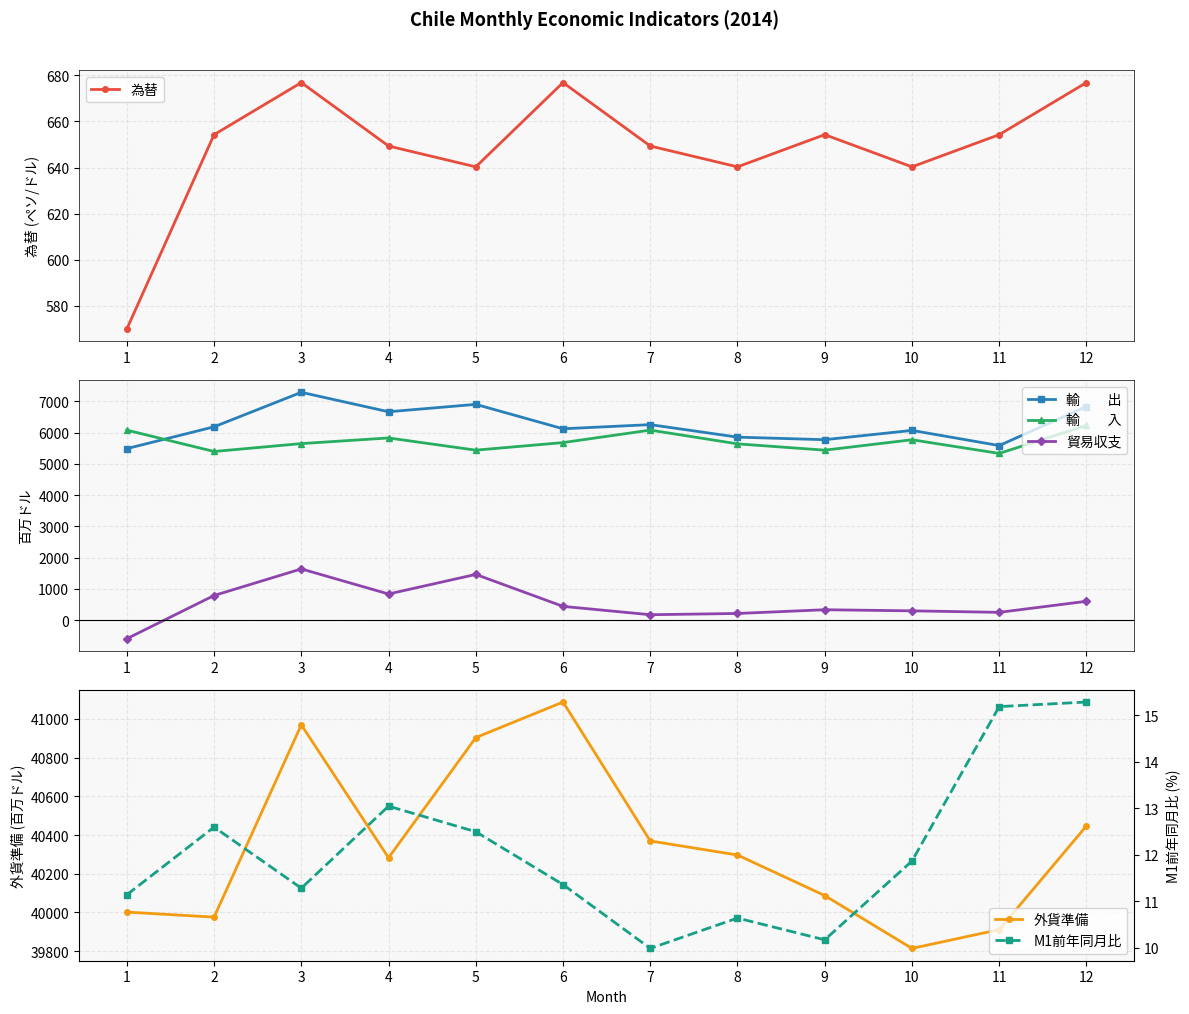

How many lines are shown in the chart?

6